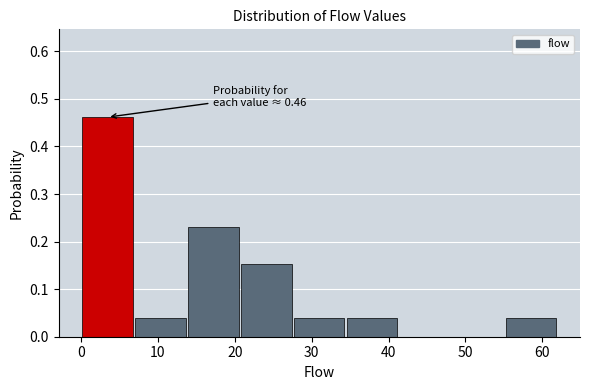

Which range on the x-axis has the tallest bar?

0 to 7